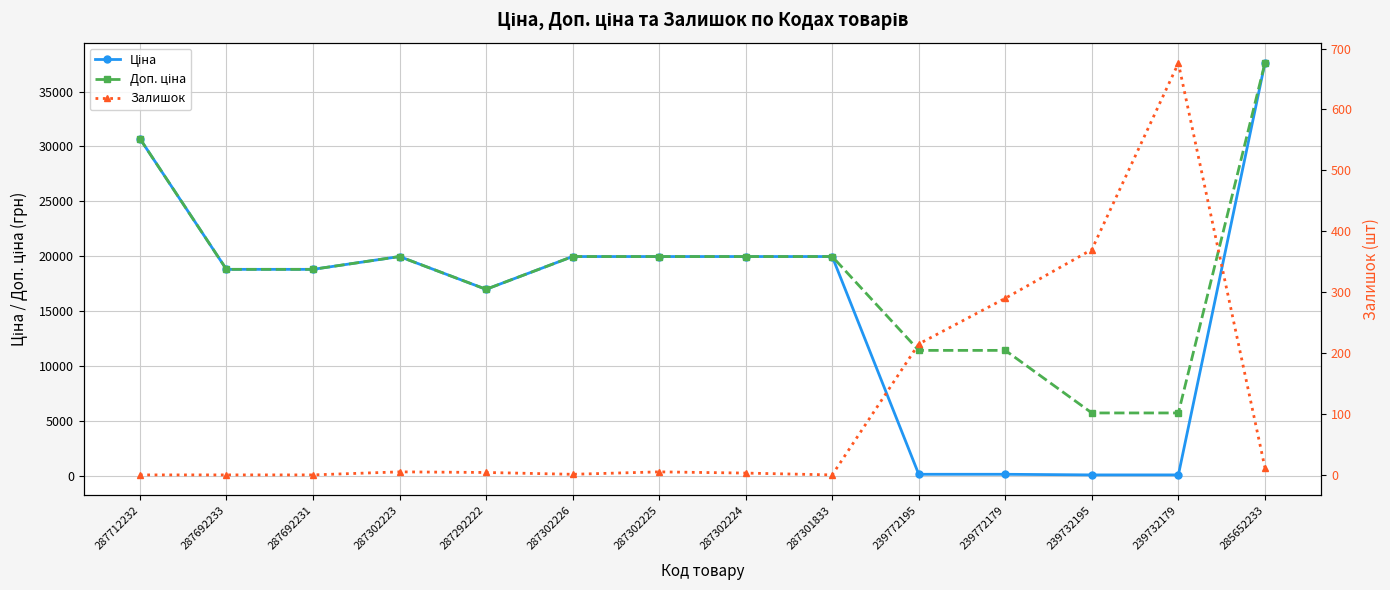

Reading left to right, transcribe all the data shown in this chart.

Ціна: 30717.1	18796.8	18796.8	19964.2	16976.3	19964.2	19964.2	19964.2	19964.2	114.1	114.1	57.0	57.0	37593.6
Доп. ціна: 30717.1	18796.8	18796.8	19964.2	16976.3	19964.2	19964.2	19964.2	19964.2	11410.0	11410.0	5705.0	5705.0	37593.6
Залишок: 0.0	0.0	0.0	5.0	4.0	1.0	5.0	3.0	0.0	215.0	290.0	370.0	676.0	12.0